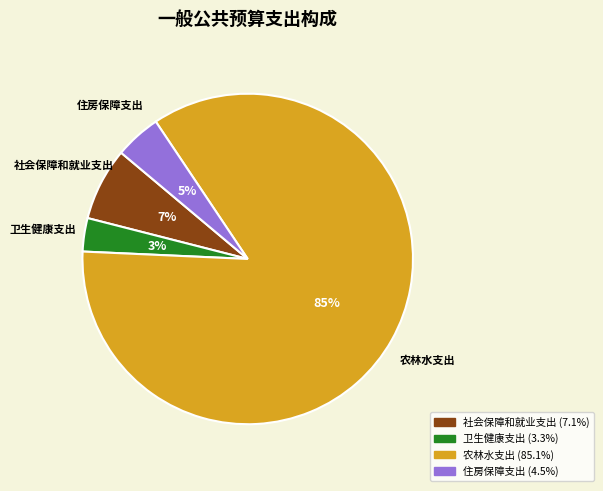

Which has a higher value, 社会保障和就业支出 or 卫生健康支出?

社会保障和就业支出